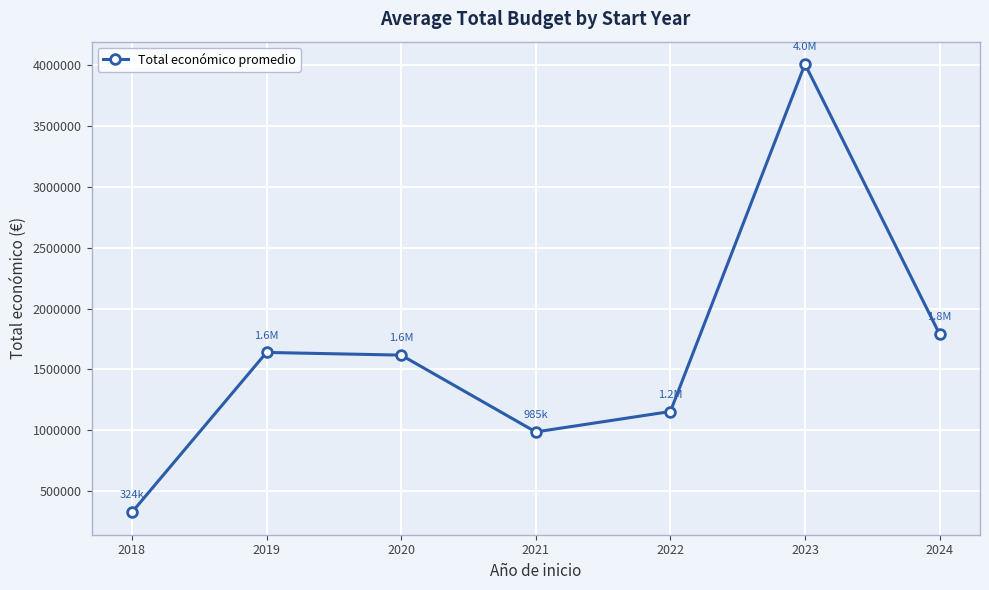

Which has a higher value, 2023 or 2019?

2023